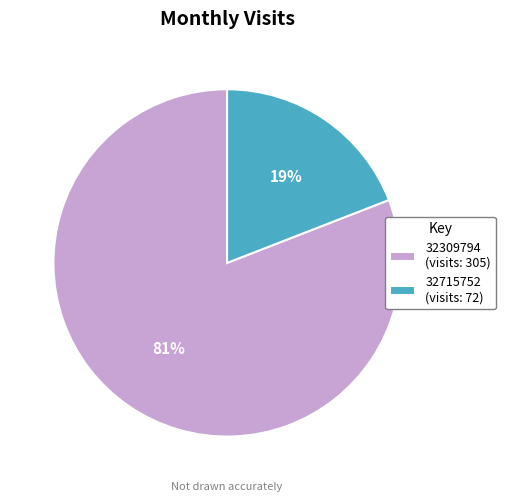

What is the largest slice in the pie chart?

32309794